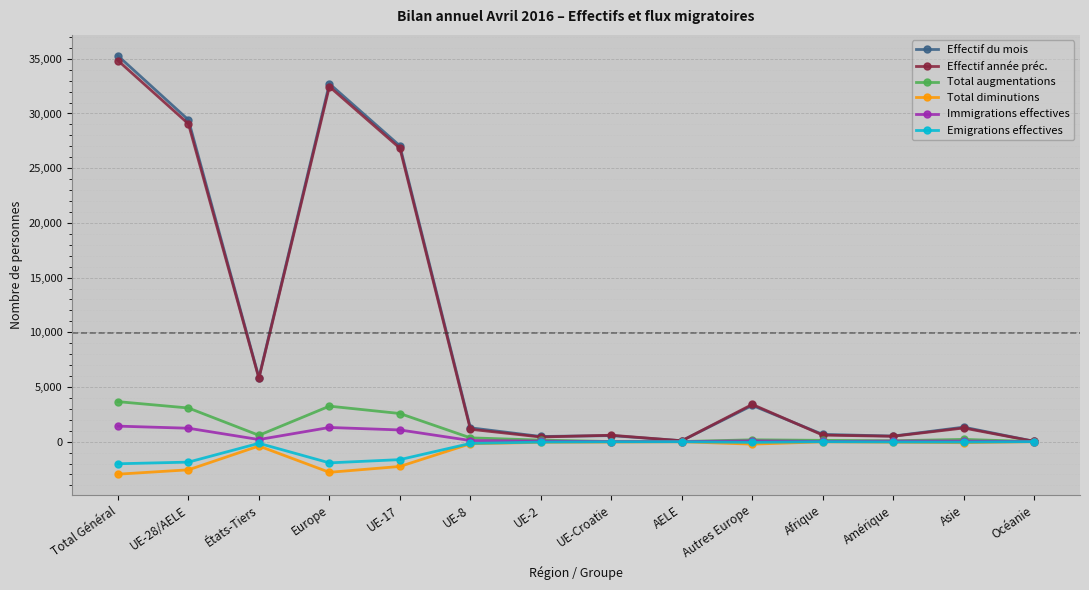

Is it true that Emigrations effectives equals -3529 at Total Général?

False